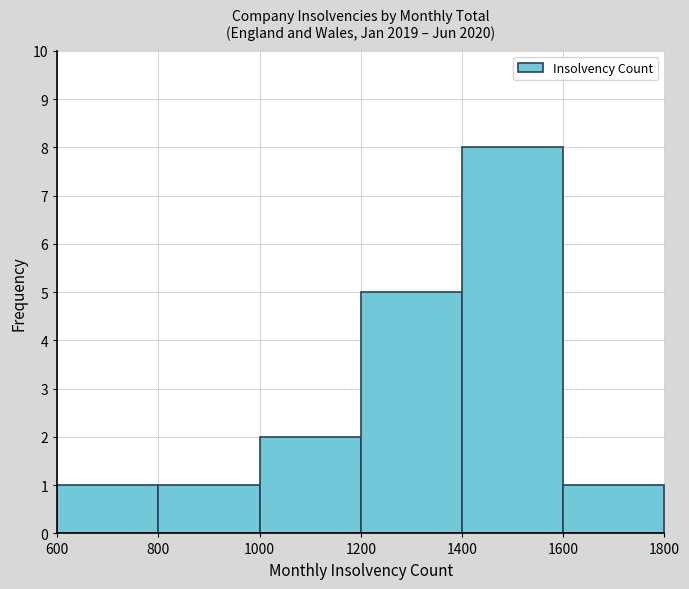

Over which range of the x-axis is the bar tallest?

1400 to 1600